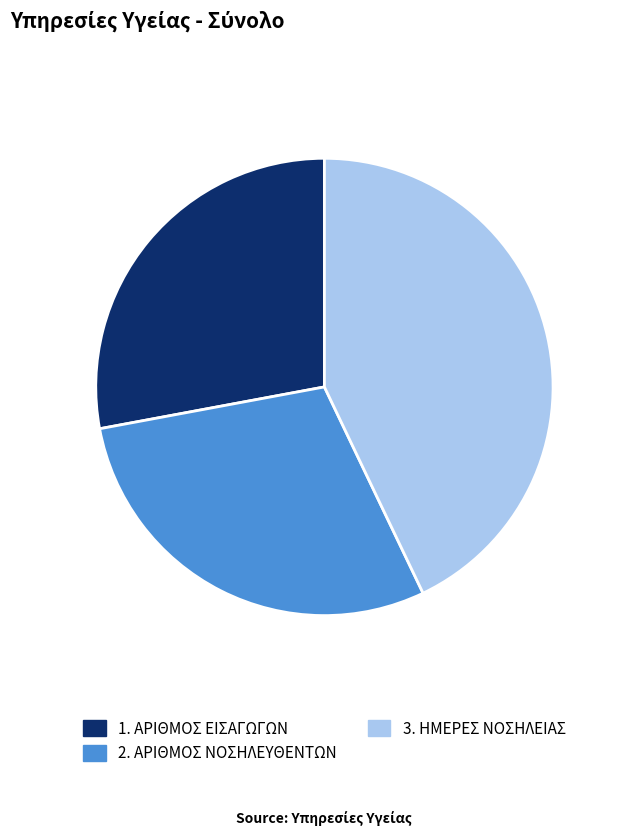

Combined, do 1. ΑΡΙΘΜΟΣ ΕΙΣΑΓΩΓΩΝ and 2. ΑΡΙΘΜΟΣ ΝΟΣΗΛΕΥΘΕΝΤΩΝ account for over 50%?

Yes